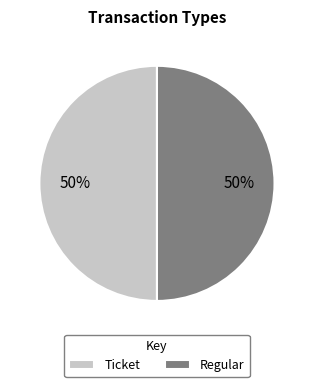

What is the ratio of the value at Ticket to the value at Regular?

1.0